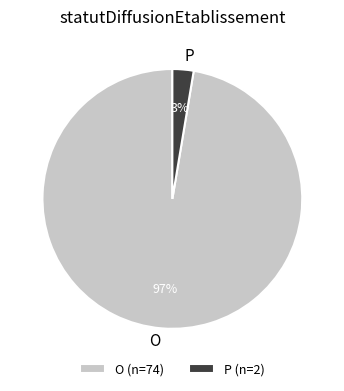

To the nearest percent, what portion does P represent?

3%